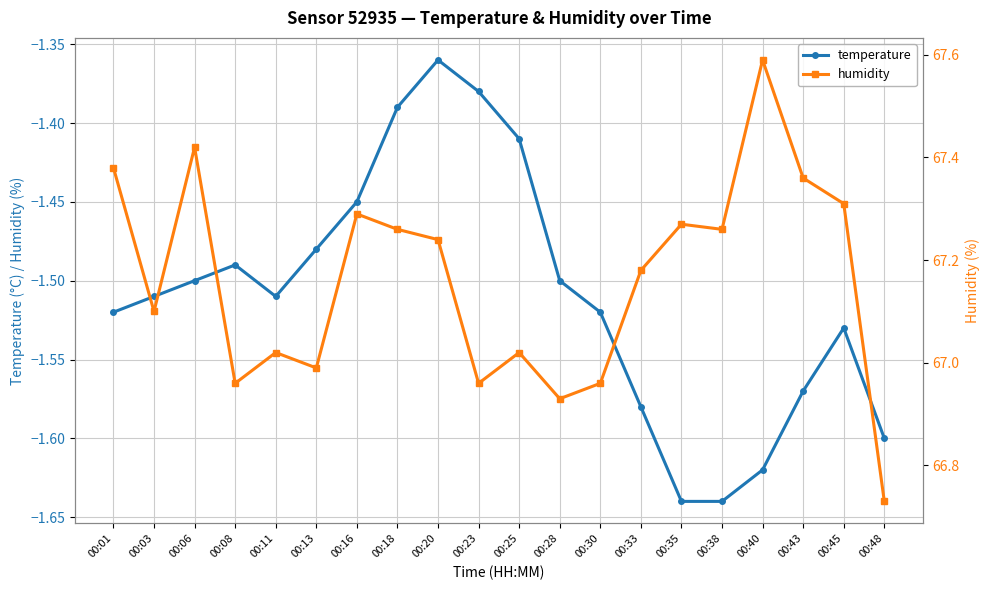

List the series in order of their peak value, lowest first.

temperature, humidity